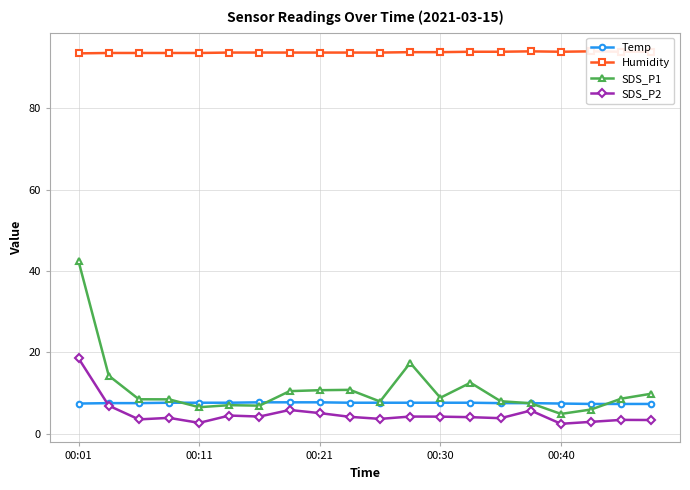

What is the difference between the second highest and minimum values in the Humidity series?

0.5